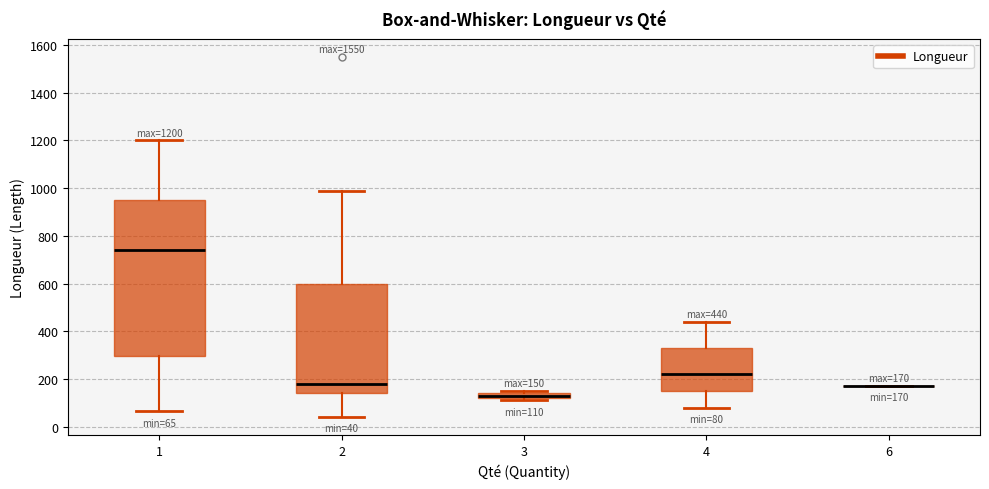

Comparing the boxes themselves (not the whiskers), which one is the tallest?

1